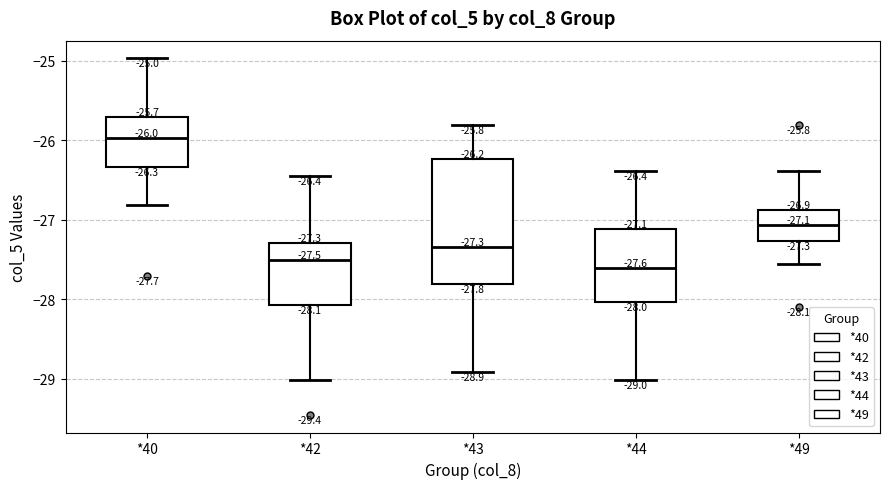

Which box is the tallest, from its lower edge to its upper edge?

*43